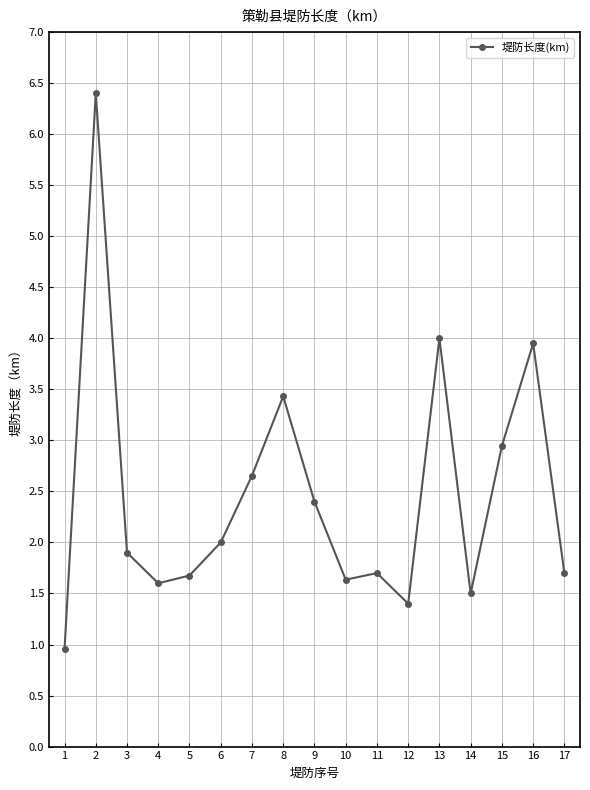

Does the chart display data point markers on the line(s)?

Yes